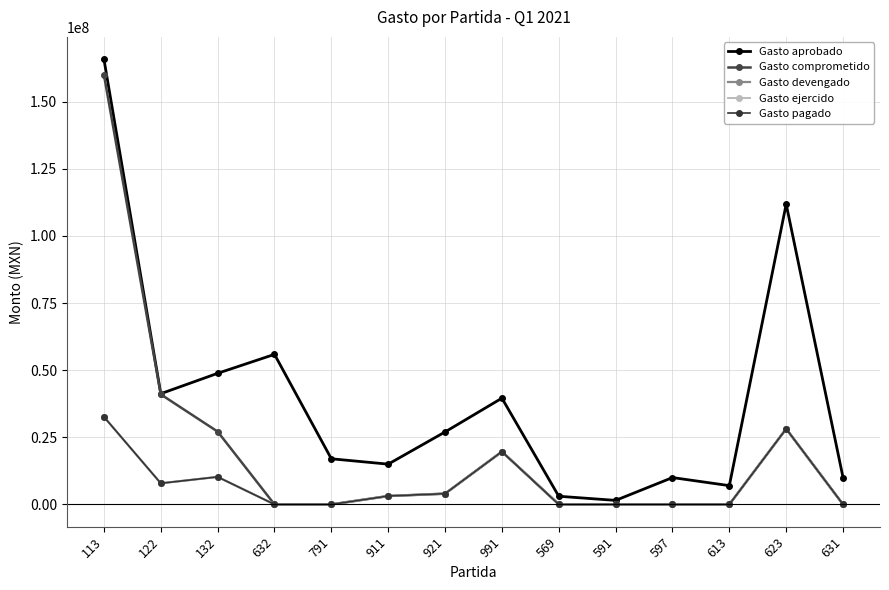

What is the label of the 1st point from the left?

113